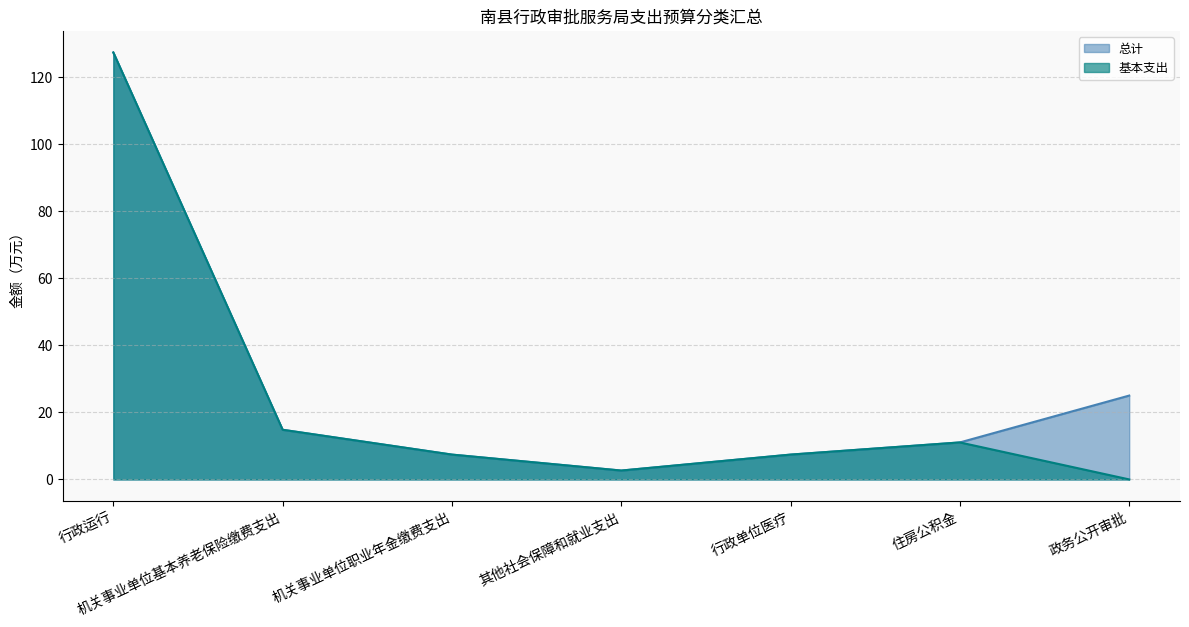

Which series has the largest total across all categories?

总计